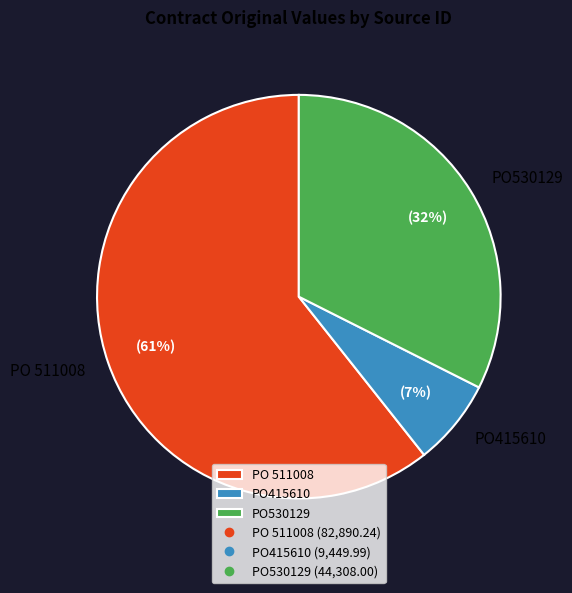

Is PO415610 the majority of the pie?

No